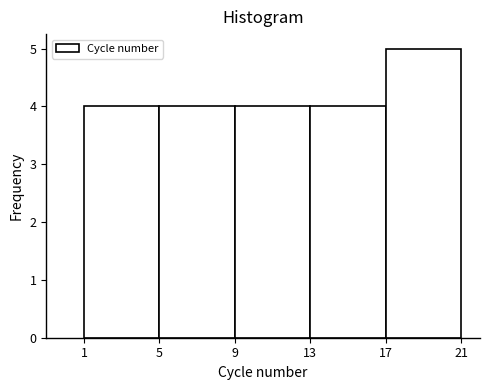

Reading left to right, list every bar in this chart as the range it spans on the x-axis followed by its height. The values are not printed on the chart, so give them approximately, as read against the axis.

1 to 5: 4
5 to 9: 4
9 to 13: 4
13 to 17: 4
17 to 21: 5